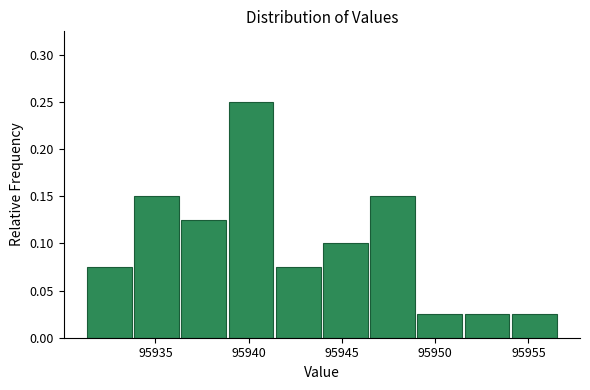

Reading left to right, transcribe this chart: for each bar, give the range it covers on the x-axis and its height. Neither the bar edges nor the heights are printed on the chart, so give them approximately, as read against the axes.

95931.5 to 95934.0: 0.075
95934.0 to 95936.5: 0.150
95936.5 to 95939.0: 0.125
95939.0 to 95941.5: 0.250
95941.5 to 95944.0: 0.075
95944.0 to 95946.5: 0.100
95946.5 to 95949.0: 0.150
95949.0 to 95951.5: 0.025
95951.5 to 95954.0: 0.025
95954.0 to 95956.5: 0.025